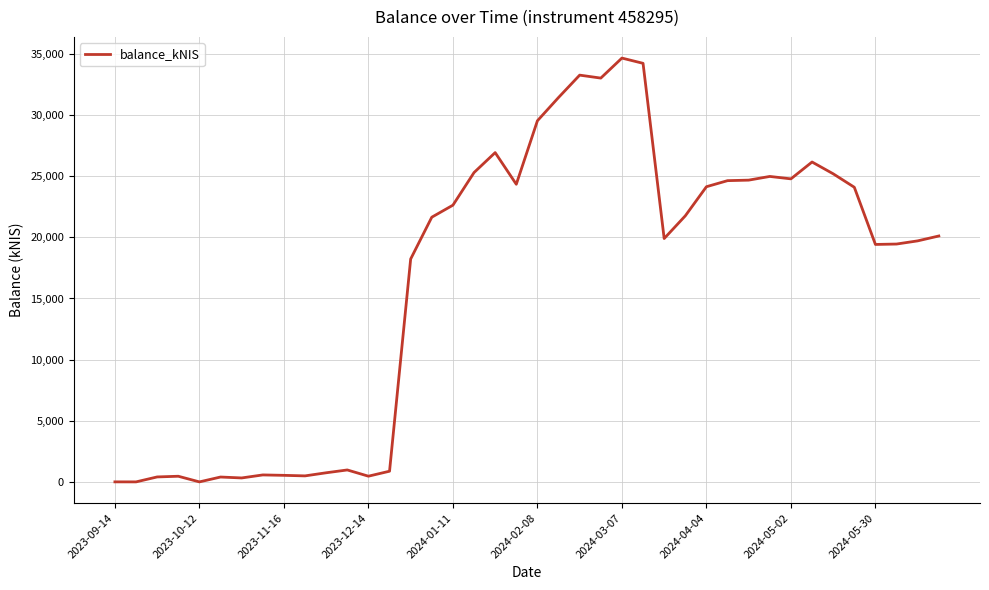

What is the difference between the maximum and minimum values?

34659.7